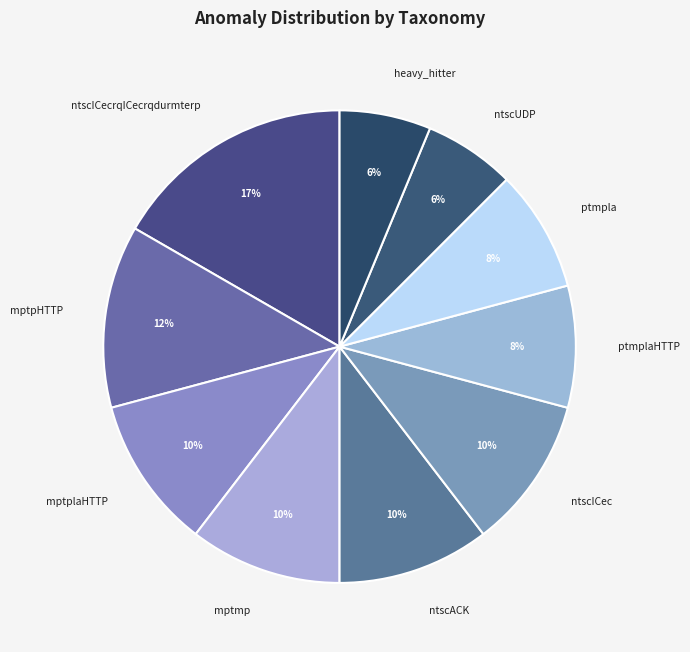

What percentage is the ptmpla slice, to the nearest percent?

8%